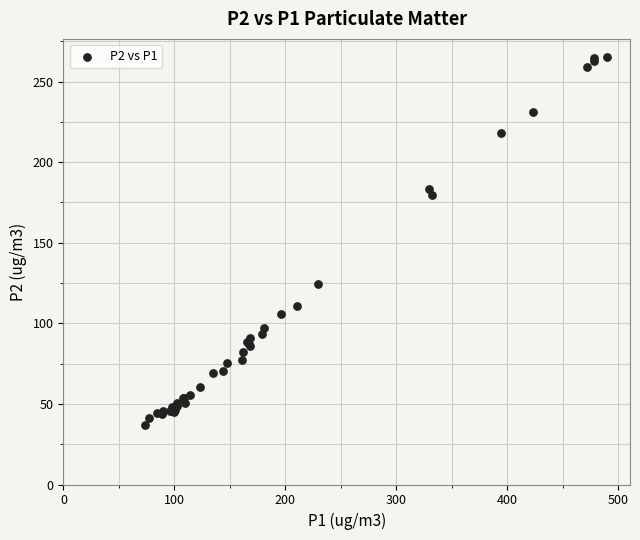

What Y value in the scatter plot is closest to 150?

124.1